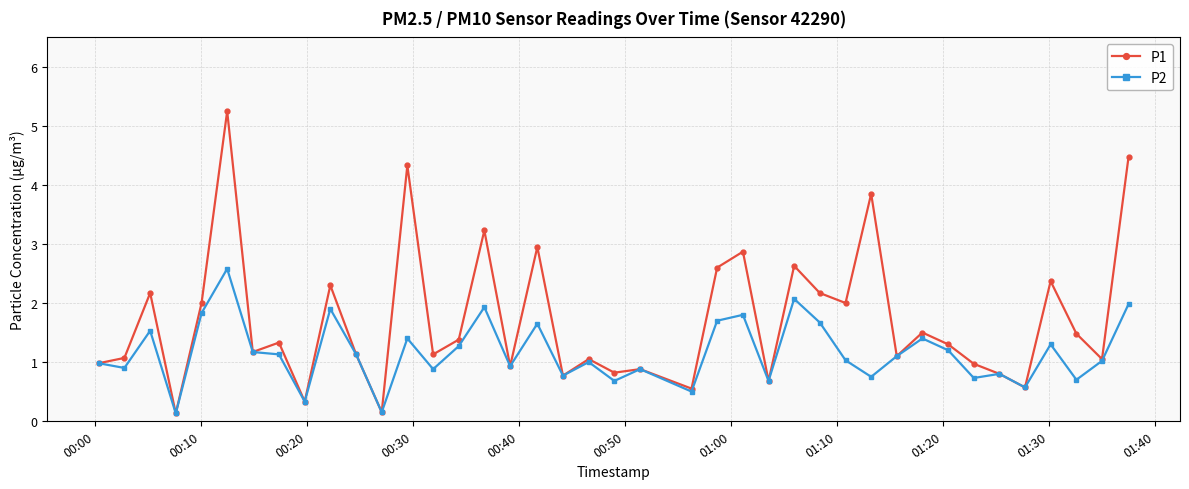

How many lines are shown in the chart?

2